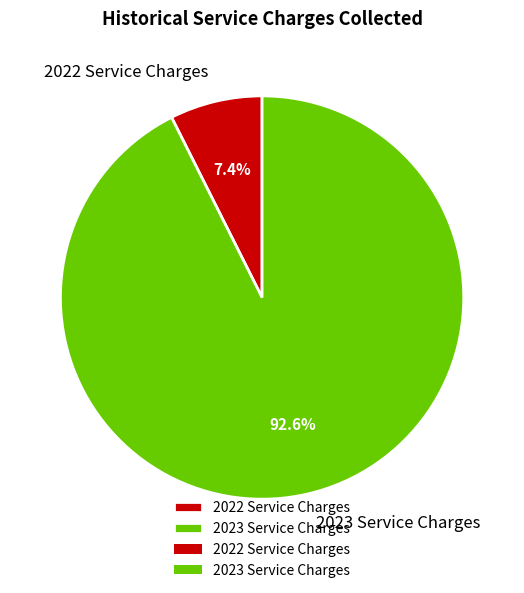

The 2023 Service Charges slice represents 99% of the pie. True or false?

False